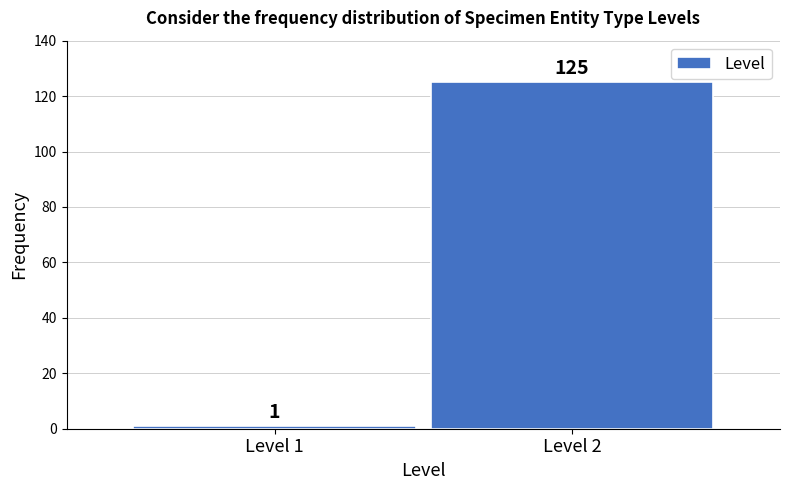

Reading right to left, transcribe all the data shown in this chart.

Level 2=125	Level 1=1